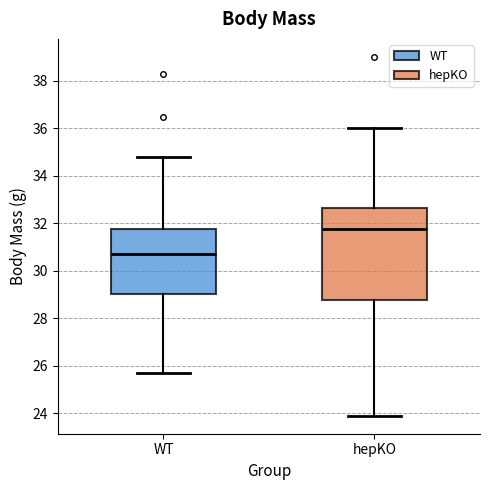

Where is the lower edge of the box for WT on the y-axis? The values are not printed on the chart, so give them approximately, as read against the axis.

29.0